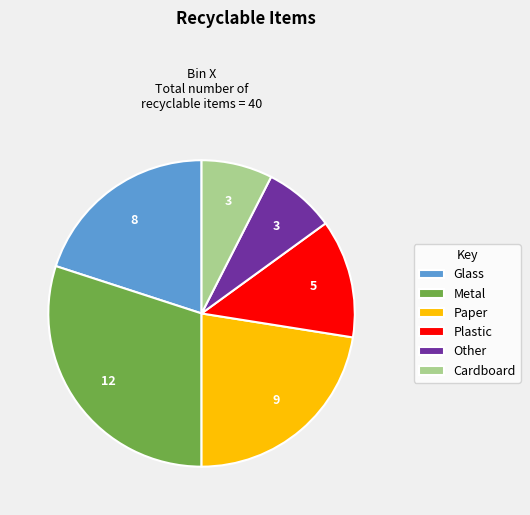

True or false: Other accounts for 1% of the total.

False